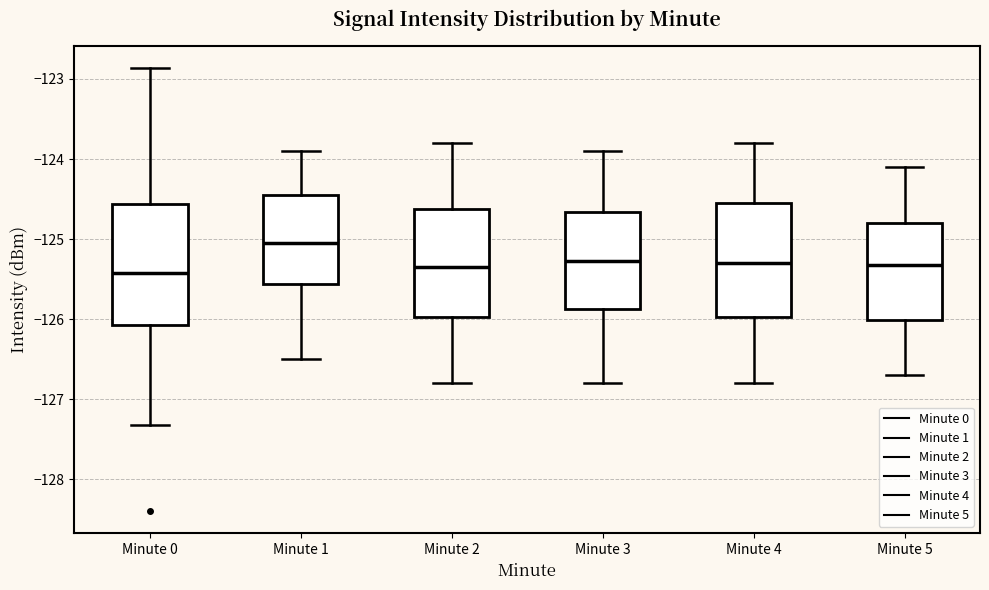

Reading left to right, read every box against the y-axis: the position of its median line, the range the box covers, and the ends of its whiskers. The values are not printed on the chart, so give them approximately, as read against the axis.

Minute 0: median -125.4, box -126.1 to -124.6, whiskers -127.3 to -122.9
Minute 1: median -125.0, box -125.6 to -124.4, whiskers -126.5 to -123.9
Minute 2: median -125.3, box -126.0 to -124.6, whiskers -126.8 to -123.8
Minute 3: median -125.3, box -125.9 to -124.7, whiskers -126.8 to -123.9
Minute 4: median -125.3, box -126.0 to -124.5, whiskers -126.8 to -123.8
Minute 5: median -125.3, box -126.0 to -124.8, whiskers -126.7 to -124.1